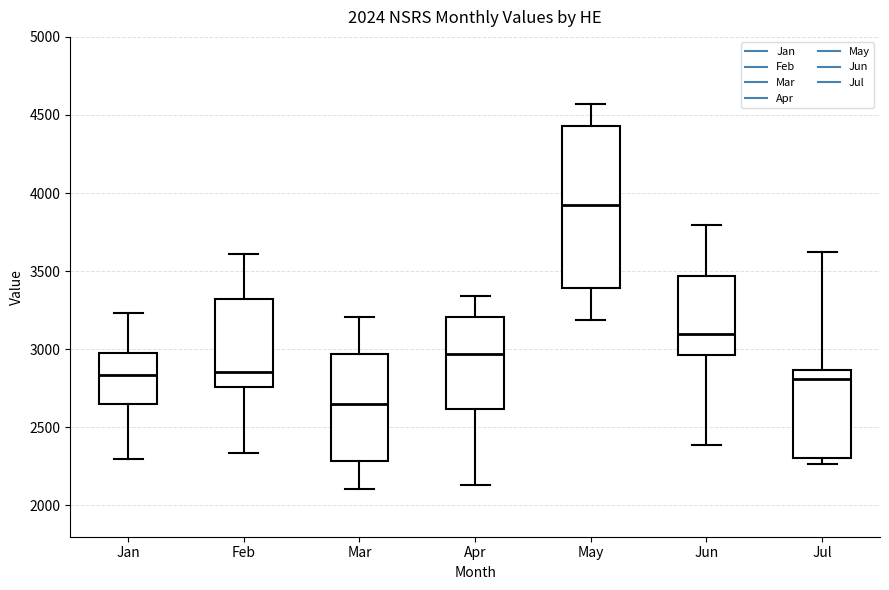

Which box's median line is the highest?

May